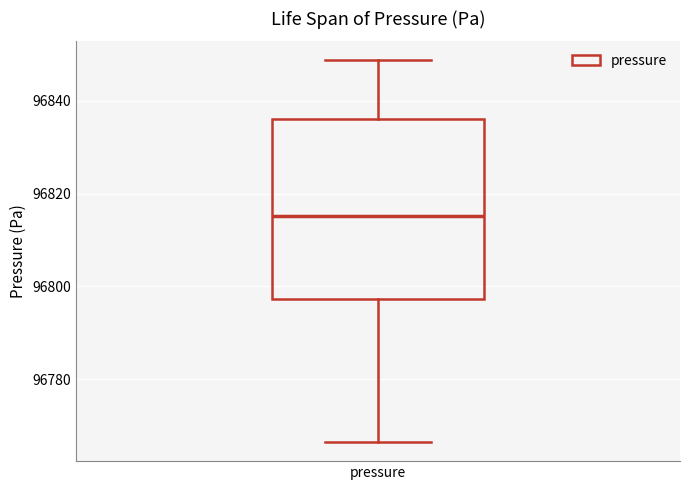

Where does the lower whisker of the box for pressure end on the y-axis? The values are not printed on the chart, so give them approximately, as read against the axis.

96766